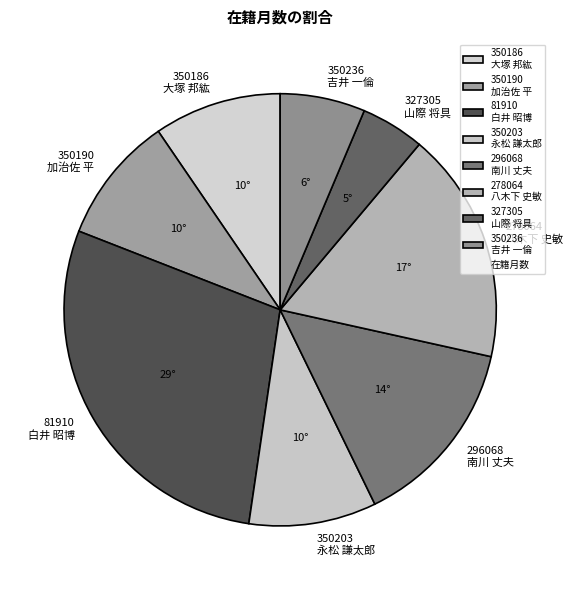

The 350236 吉井 一倫 slice represents 6% of the pie. True or false?

True